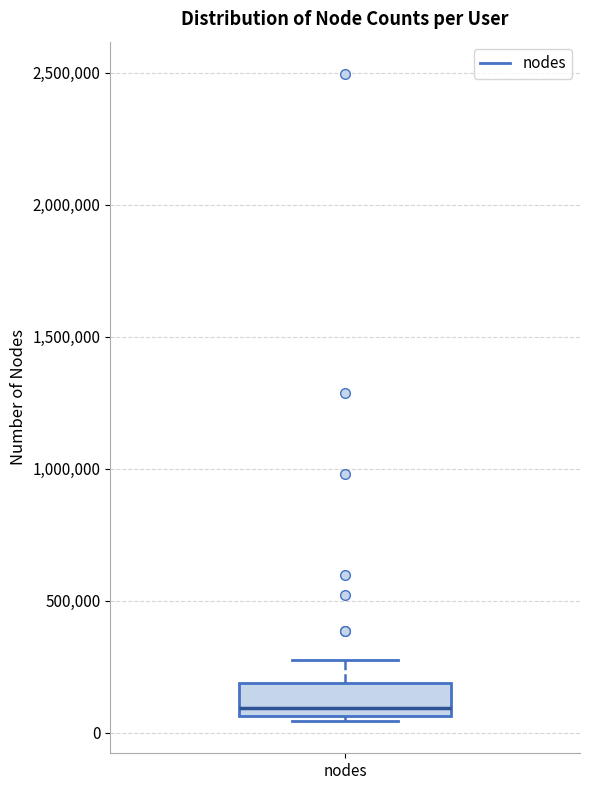

Read this box plot against the y-axis: the position of the median line, the range covered by the box, and the ends of both whiskers. The values are not printed on the chart, so give them approximately, as read against the axis.

median 100000, box 50000 to 200000, whiskers 50000 (just below the box's lower edge) to 250000